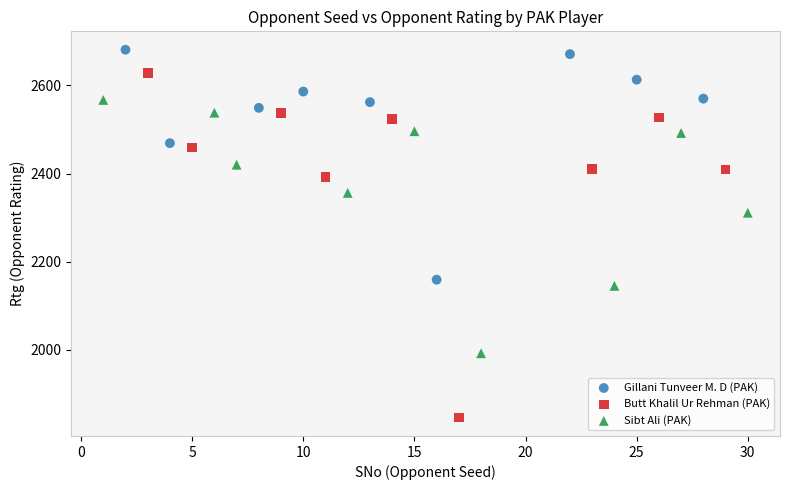

Which series has the largest Y range (max minus min)?

Butt Khalil Ur Rehman (PAK)